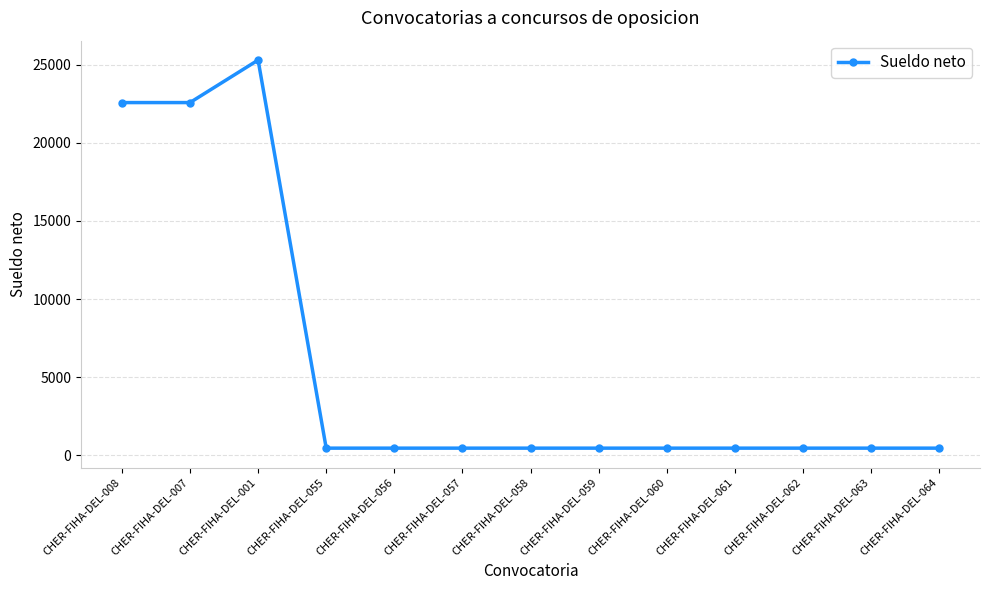

Is it true that the value at CHER-FIHA-DEL-060 is 467?

True